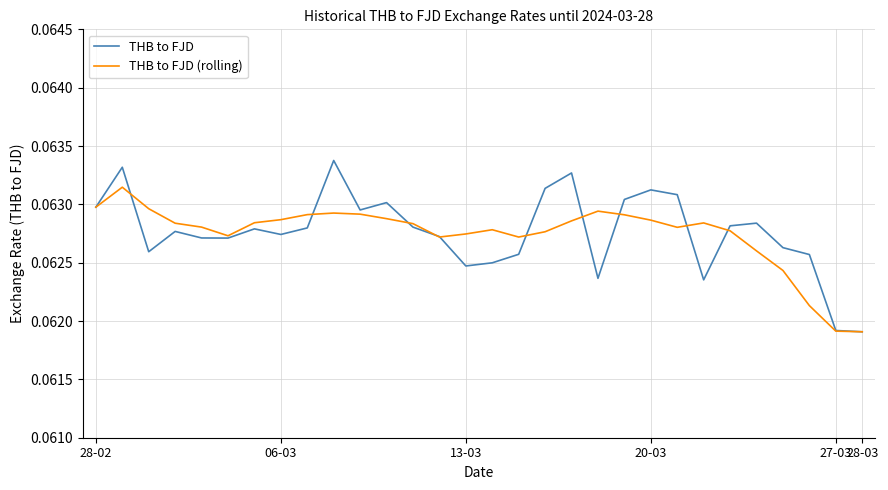

List the series in order of their peak value, lowest first.

THB to FJD (rolling), THB to FJD